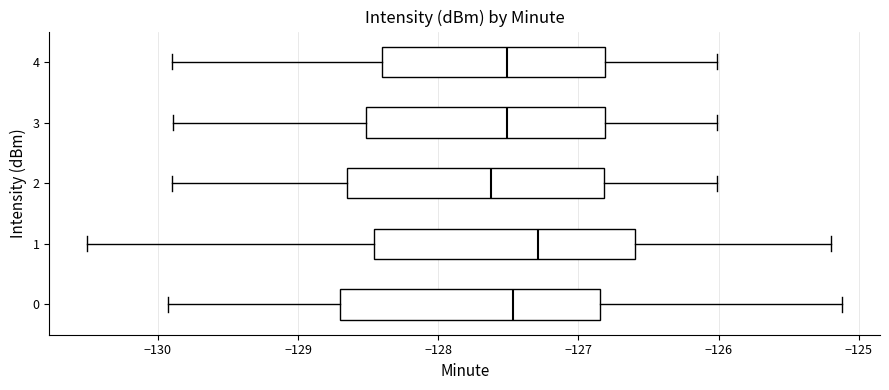

Reading bottom to top, transcribe this box plot: for each box, give where its median line is, the range the box spans, and where its two whiskers end, as read against the x-axis. The values are not printed on the chart, so give them approximately, as read against the axis.

0: median -127.5, box -128.7 to -126.8, whiskers -129.9 to -125.1
1: median -127.3, box -128.5 to -126.6, whiskers -130.5 to -125.2
2: median -127.6, box -128.7 to -126.8, whiskers -129.9 to -126.0
3: median -127.5, box -128.5 to -126.8, whiskers -129.9 to -126.0
4: median -127.5, box -128.4 to -126.8, whiskers -129.9 to -126.0